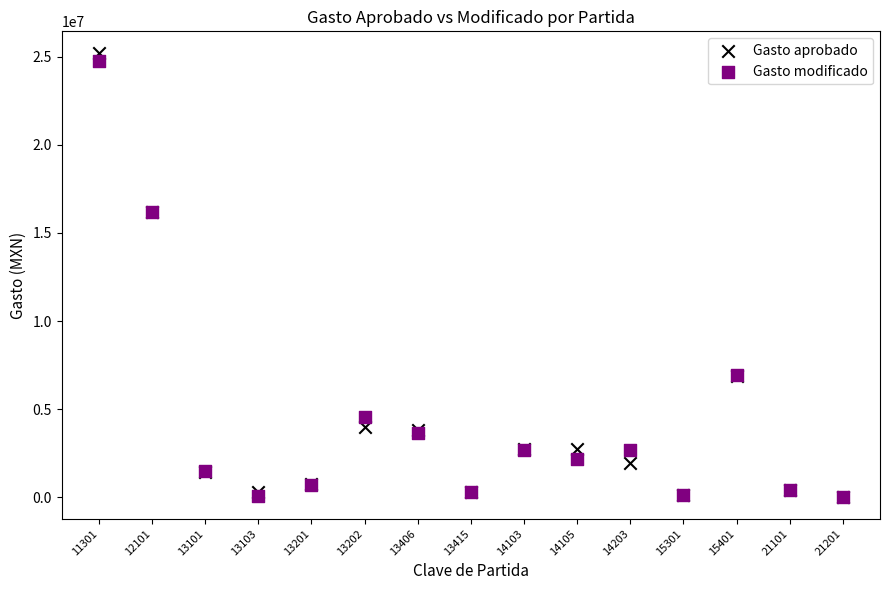

Which series contains the highest Y value?

Gasto aprobado